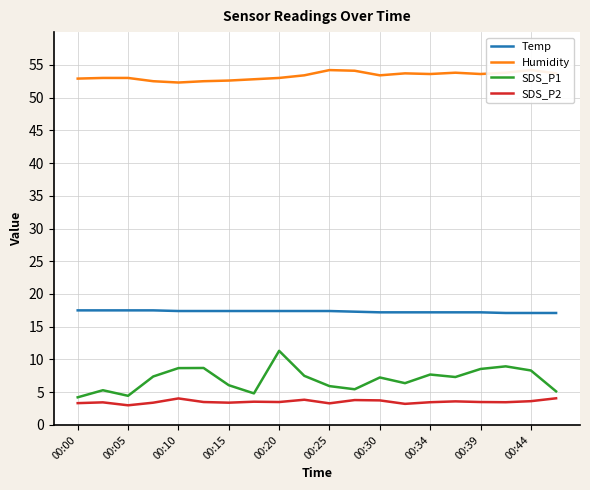

True or false: SDS_P2 and Temp cross at least once.

False